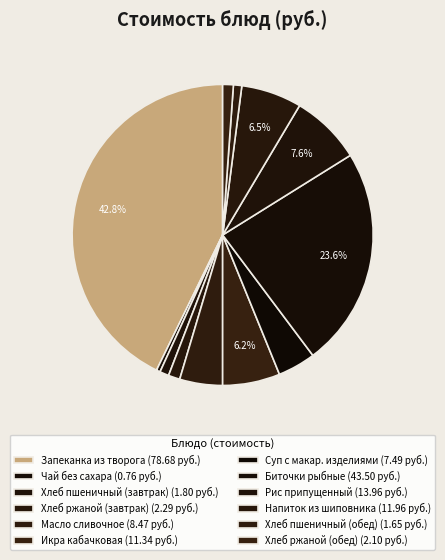

How many slices are in this pie chart?

12